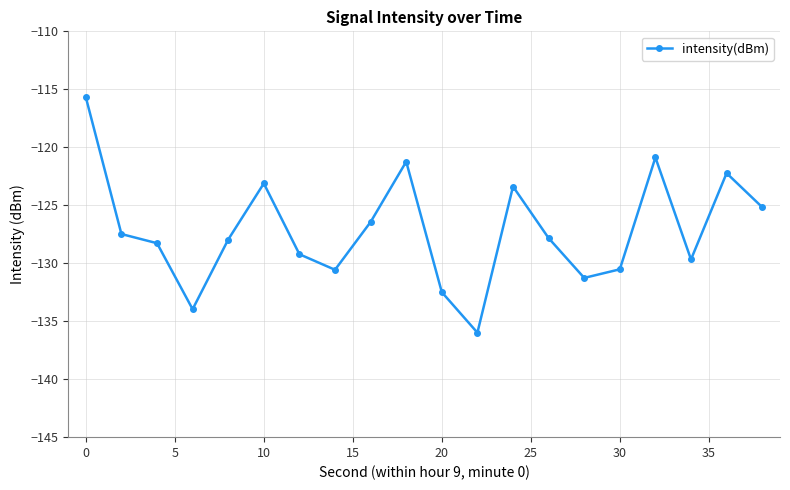

How many points are higher than both their immediate neighbors (excluding endpoints)?

5